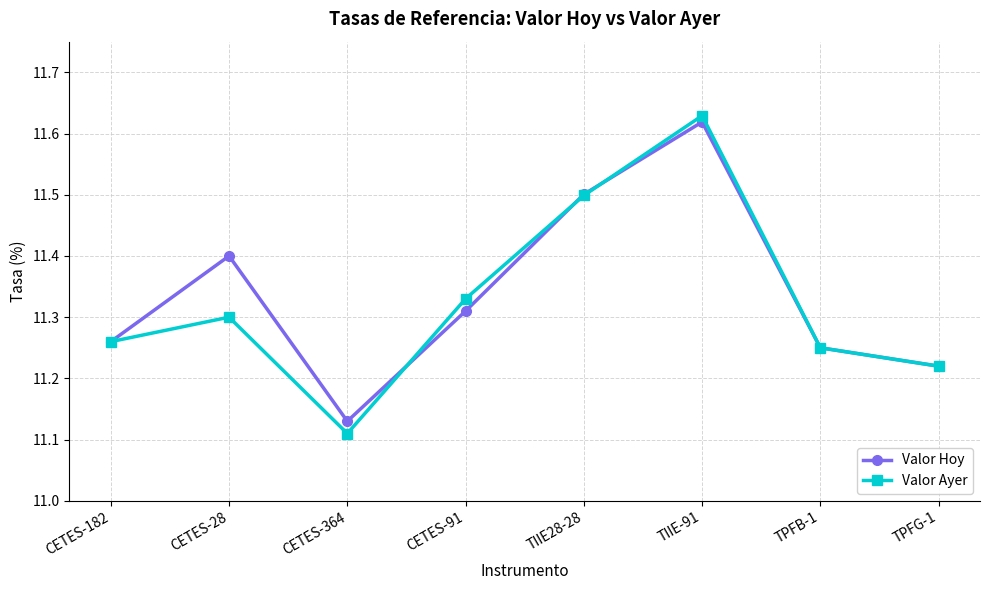

True or false: Valor Ayer has more than 1 points higher than both neighbors.

True